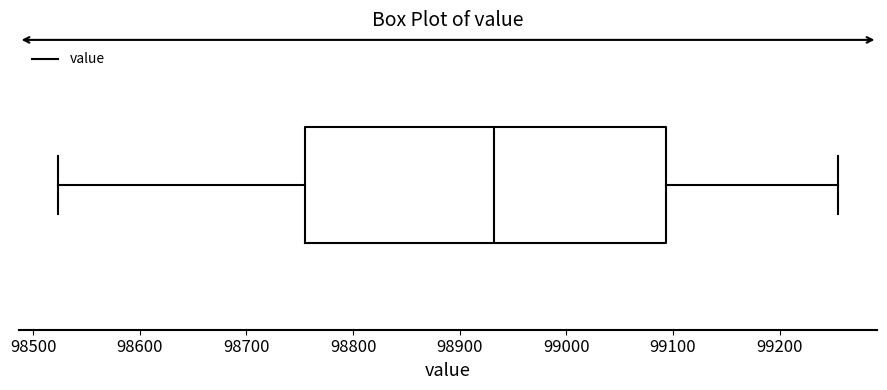

Read this box plot against the x-axis: the position of the median line, the range covered by the box, and the ends of both whiskers. The values are not printed on the chart, so give them approximately, as read against the axis.

median 98930, box 98760 to 99090, whiskers 98520 to 99260